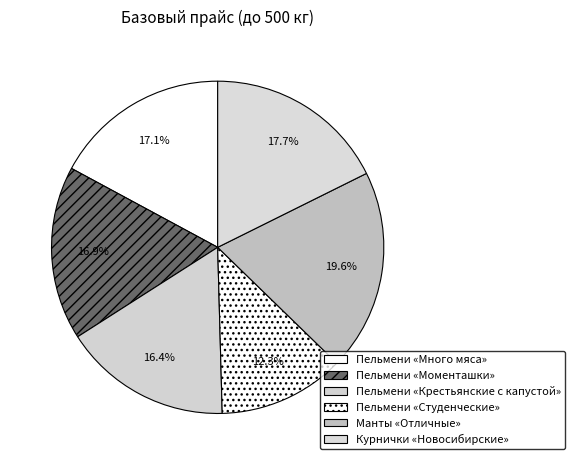

What percentage is NOT represented by Пельмени «Много мяса»?

82.9%